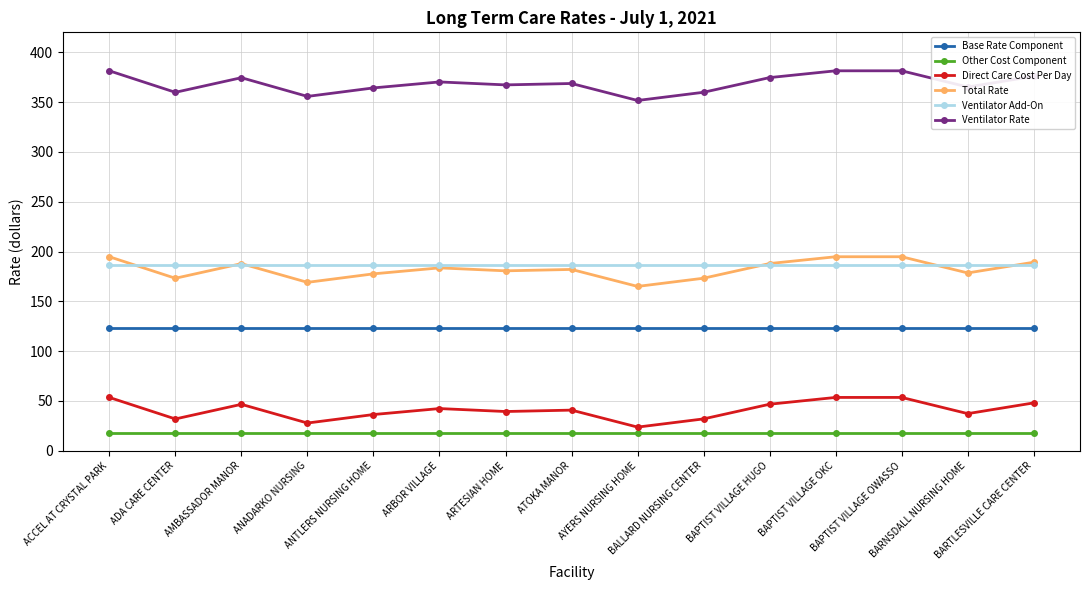

What is the smallest value displayed?

18.0